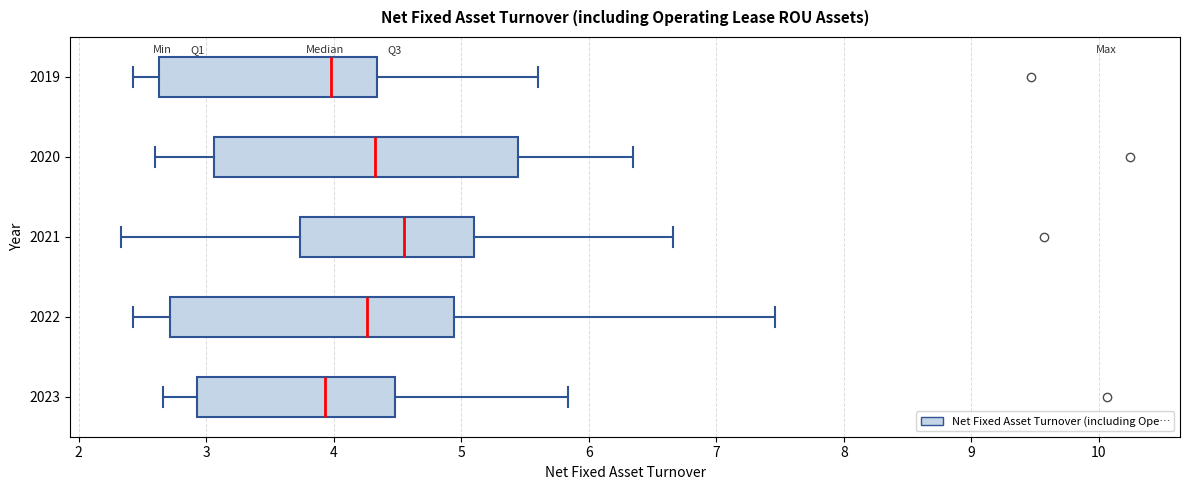

Reading bottom to top, transcribe this box plot: for each box, give where its median line is, the range the box spans, and where its two whiskers end, as read against the x-axis. The values are not printed on the chart, so give them approximately, as read against the axis.

2023: median 3.9, box 2.9 to 4.5, whiskers 2.7 to 5.8
2022: median 4.3, box 2.7 to 4.9, whiskers 2.4 to 7.5
2021: median 4.6, box 3.7 to 5.1, whiskers 2.3 to 6.7
2020: median 4.3, box 3.1 to 5.4, whiskers 2.6 to 6.4
2019: median 4.0, box 2.6 to 4.3, whiskers 2.4 to 5.6